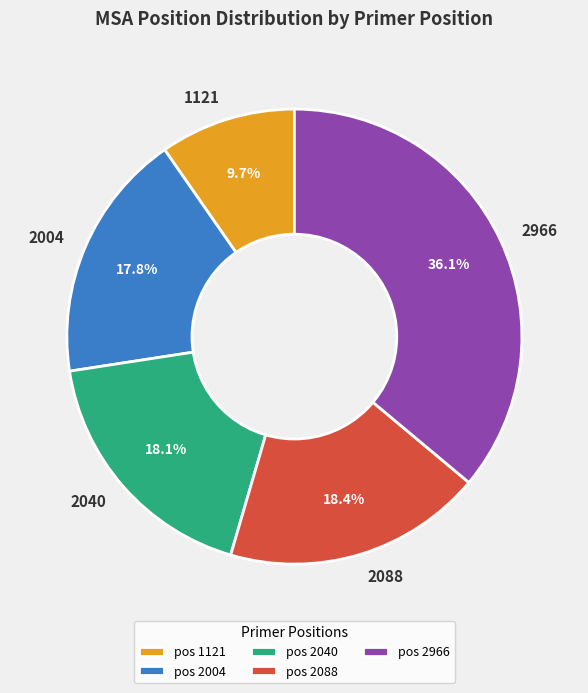

How many segments does this pie chart have?

5